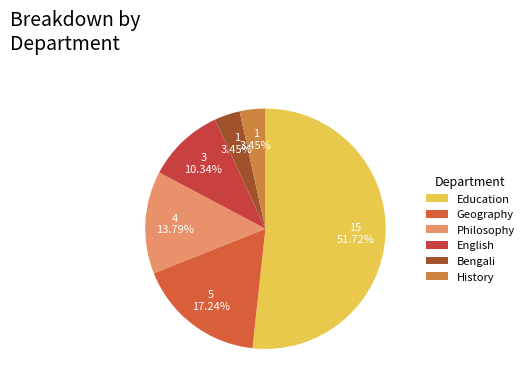

To the nearest percent, what is the difference between the History and Geography slice percentages?

14%